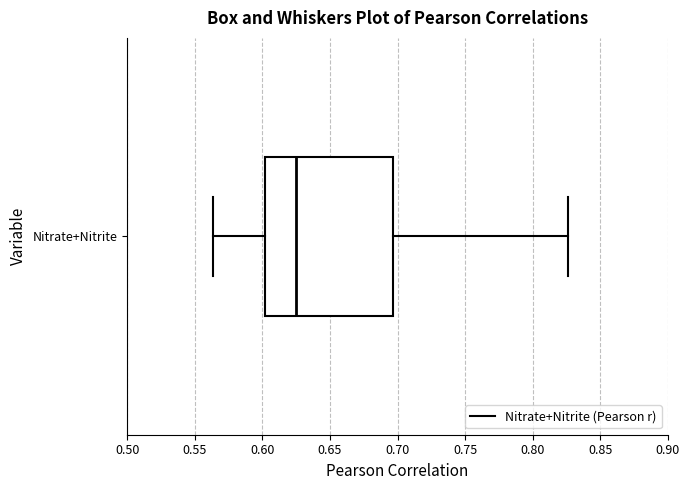

Where does the right whisker of the box for Nitrate+Nitrite end on the x-axis? The values are not printed on the chart, so give them approximately, as read against the axis.

0.825